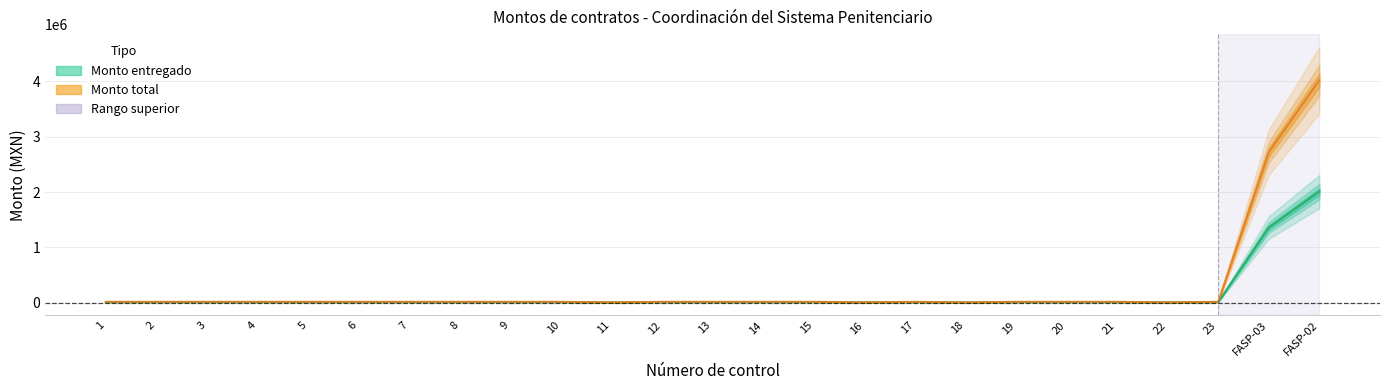

Is it true that Monto entregado equals 3344.0 at 14?

False